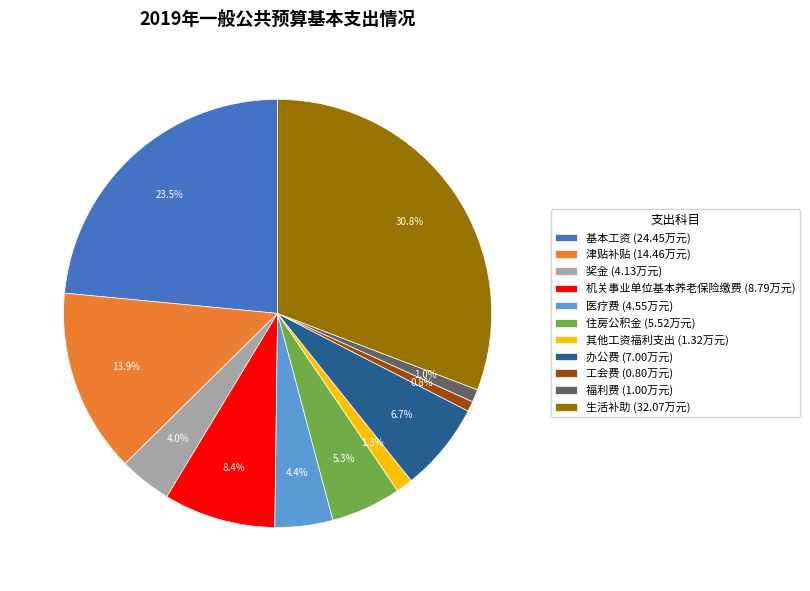

What portion of the pie excludes 工会费?

99.2%